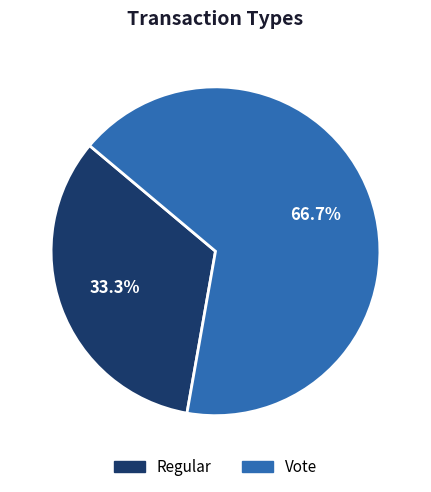

True or false: Regular accounts for 56% of the total.

False